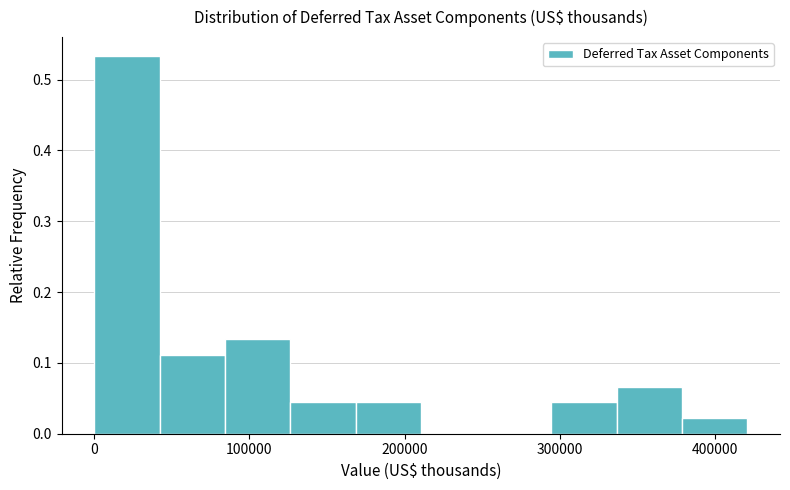

How tall is the bar that spans 40000 to 80000 on the x-axis? Neither the bar edges nor the heights are printed on the chart, so give them approximately, as read against the axes.

0.11